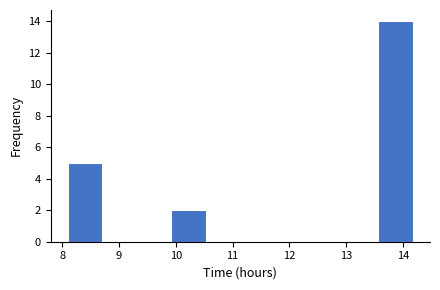

Over which range of the x-axis is the bar tallest?

13.6 to 14.2